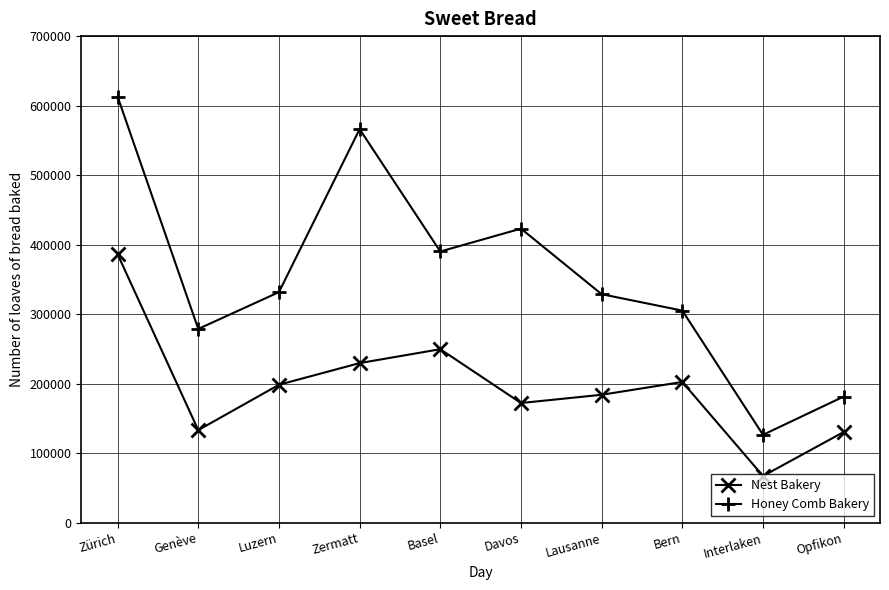

What is the maximum value shown in the chart?

612972